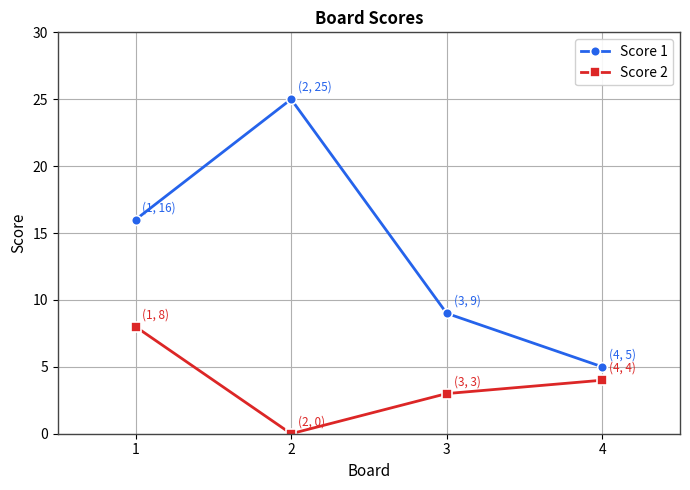

True or false: Score 2 and Score 1 intersect in this chart.

False